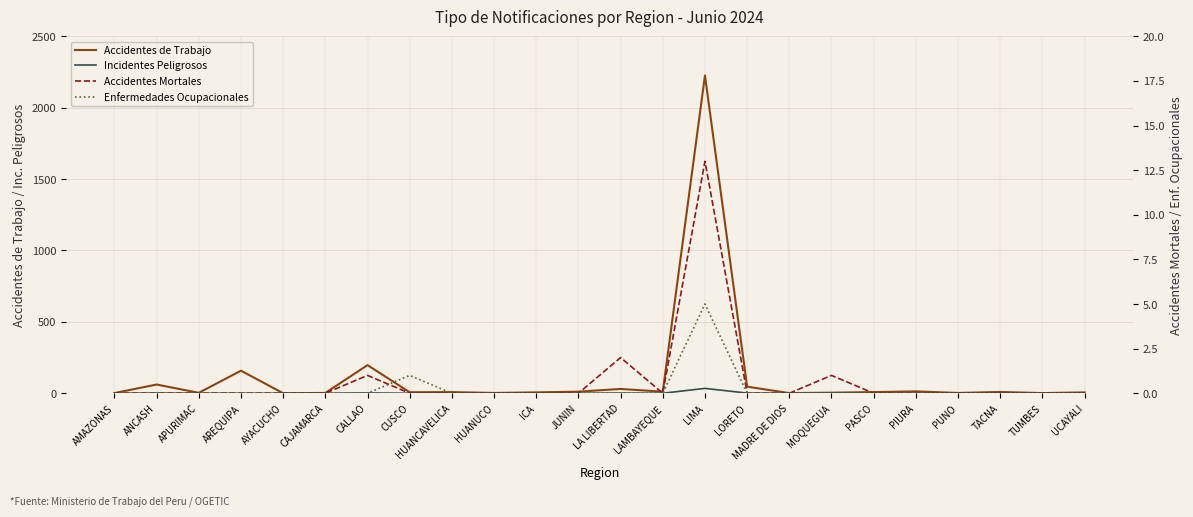

How many times do Enfermedades Ocupacionales and Incidentes Peligrosos cross each other?

1